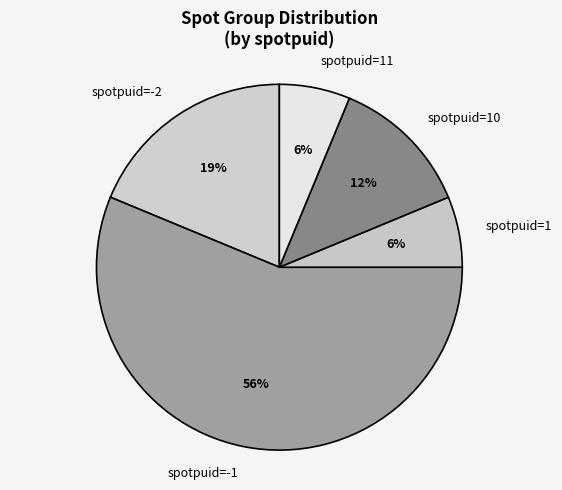

How many segments does this pie chart have?

5